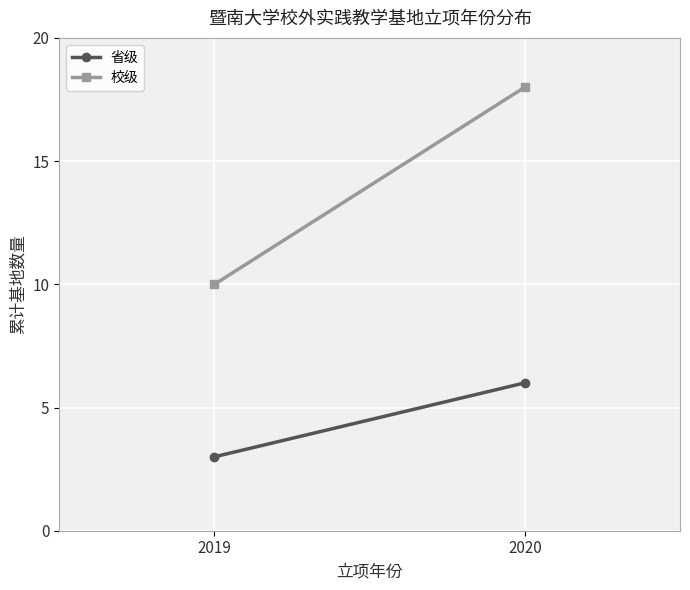

What are all the series names shown in the legend?

省级, 校级